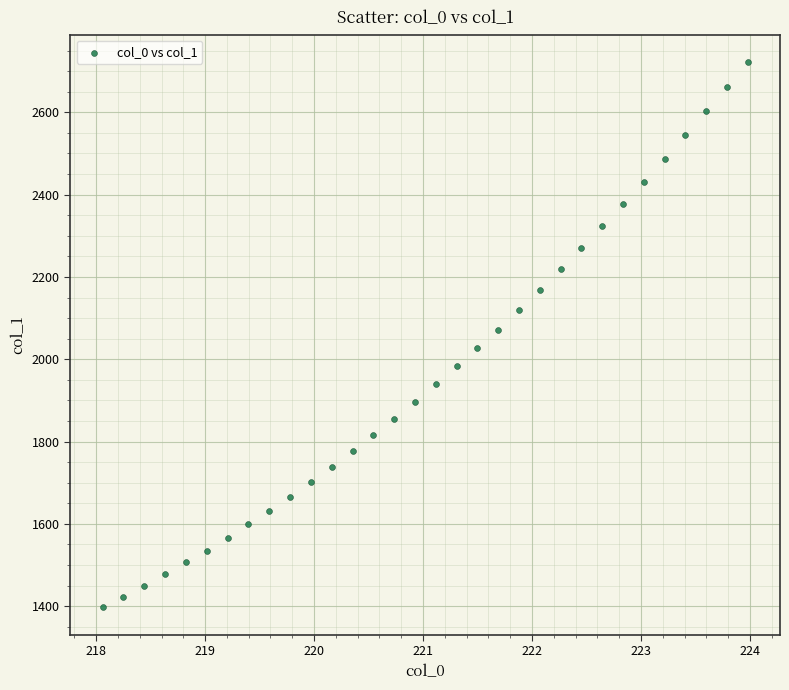

What is the range of Y values (max minus min)?

1325.5